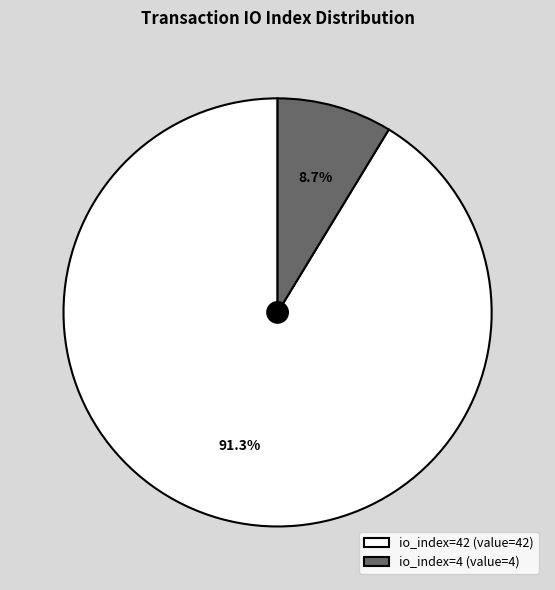

Rank the categories by value from highest to lowest.

io_index=42 (value=42), io_index=4 (value=4)